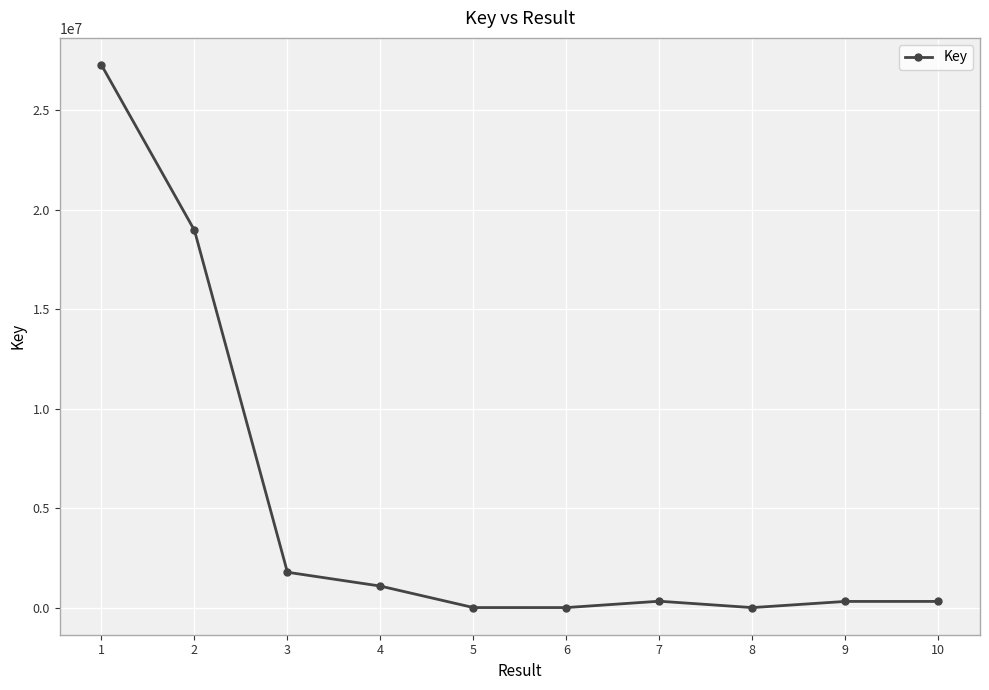

What is the difference between the second highest and minimum values?

18964572